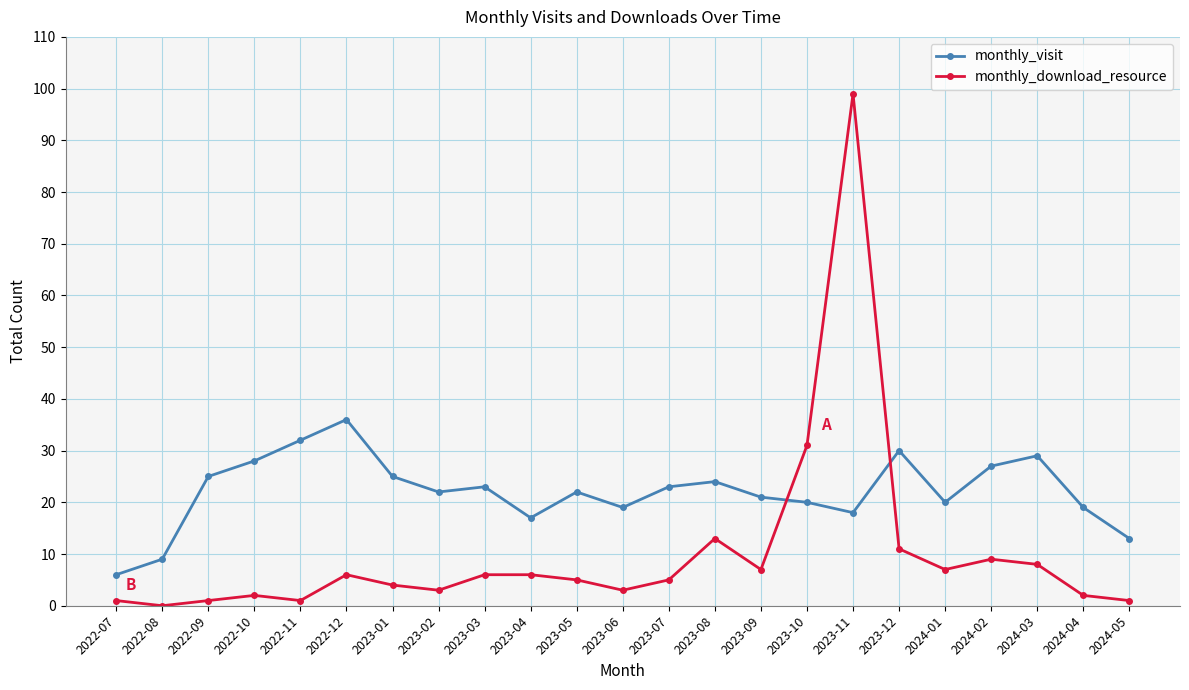

At which category does monthly_download_resource reach its first local valley?

2022-08